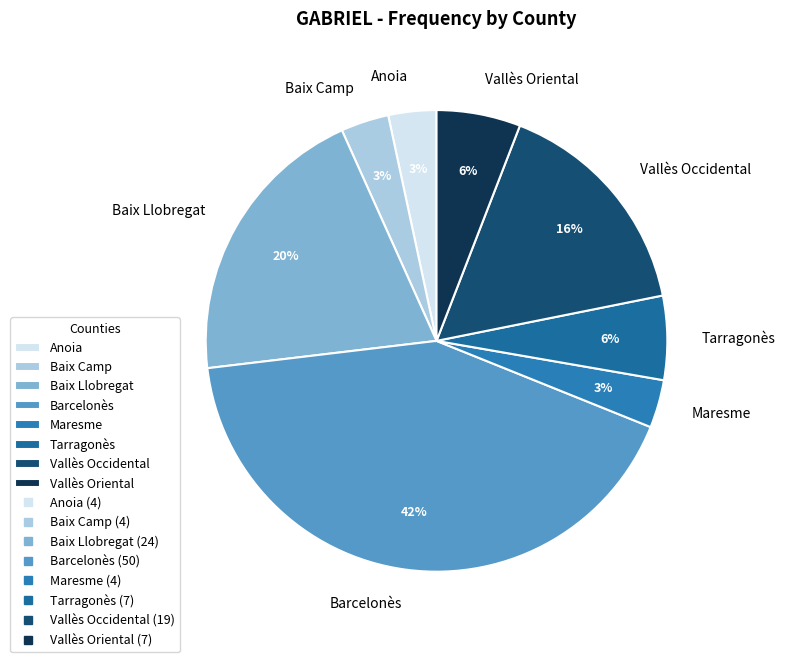

To the nearest percent, what is the average slice percentage?

12%